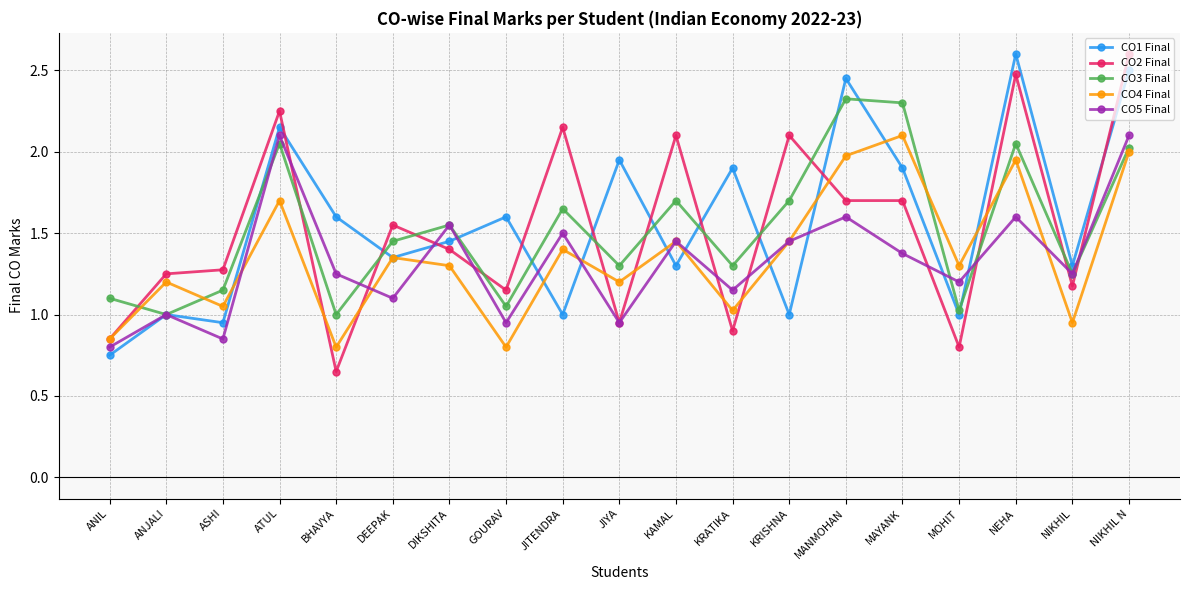

Which series changed the most between MAYANK and NEHA?

CO2 Final